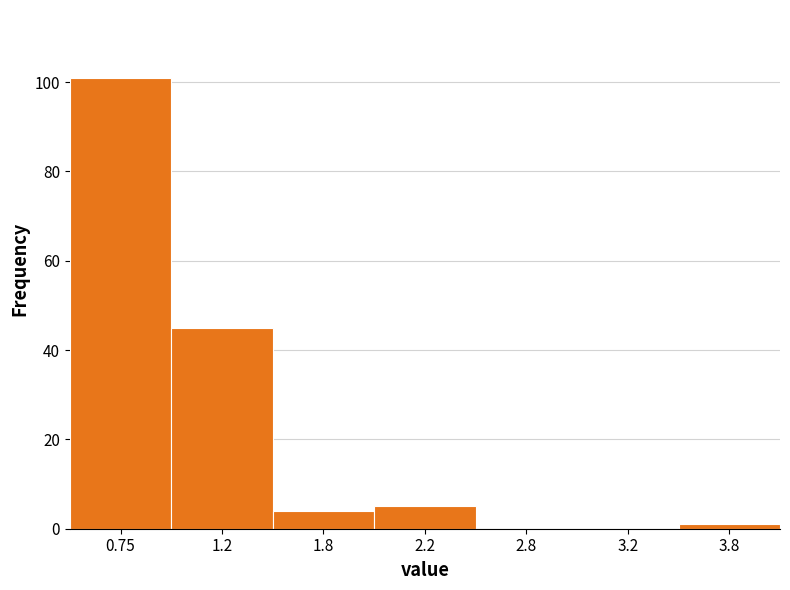

Reading left to right, list all the values displayed in this chart.

0.75=101	1.2=45	1.8=4	2.2=5	2.8=0	3.2=0	3.8=1